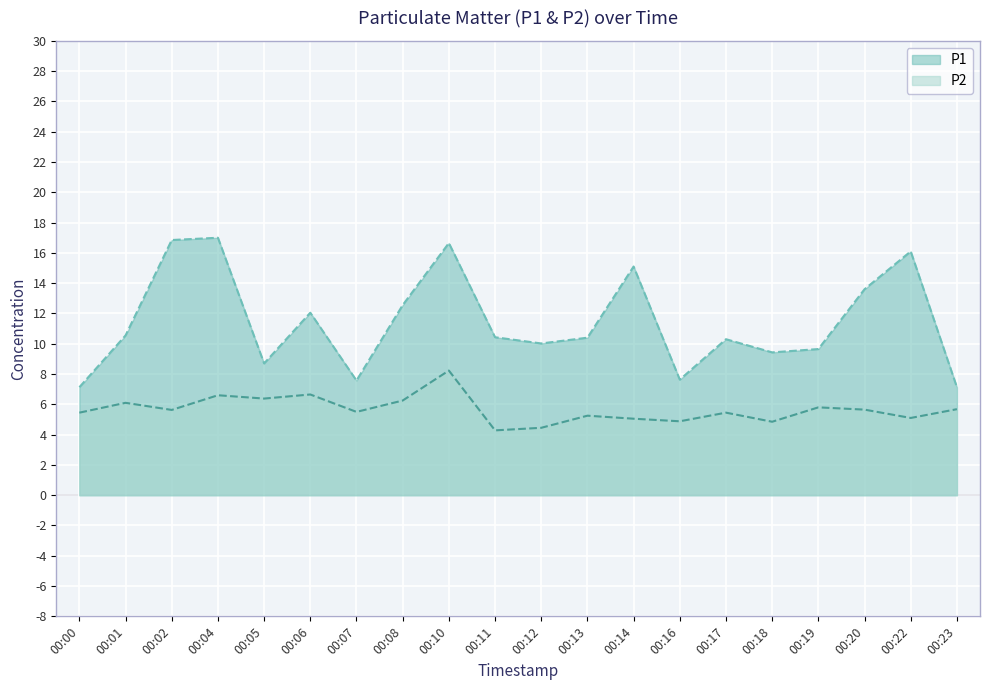

What is the total value across all series at 00:06?

18.7